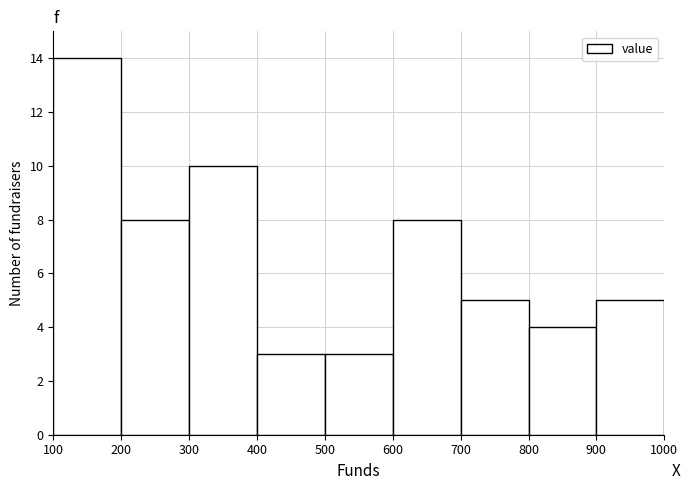

Over which range of the x-axis is the bar tallest?

100 to 200